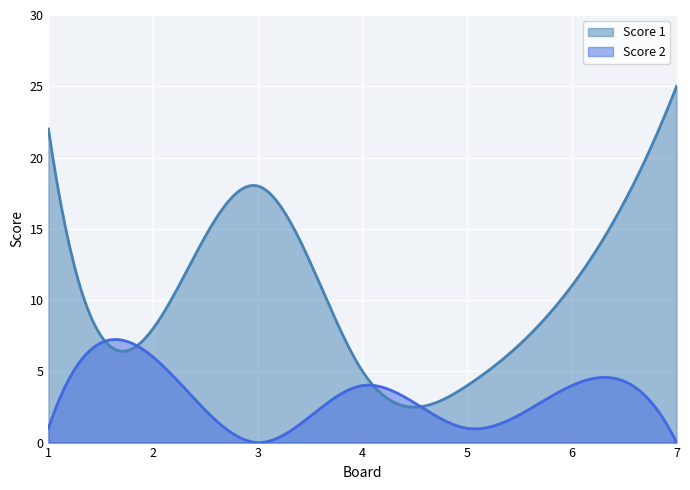

Which has a higher value, 4 or 3?

3